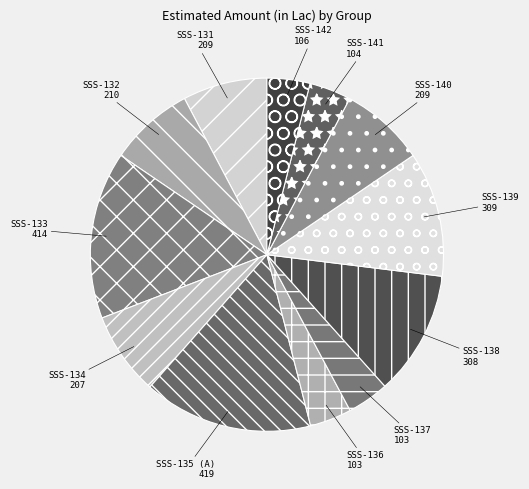

What is the ratio of the value at SSS-134 to the value at SSS-136?

2.0